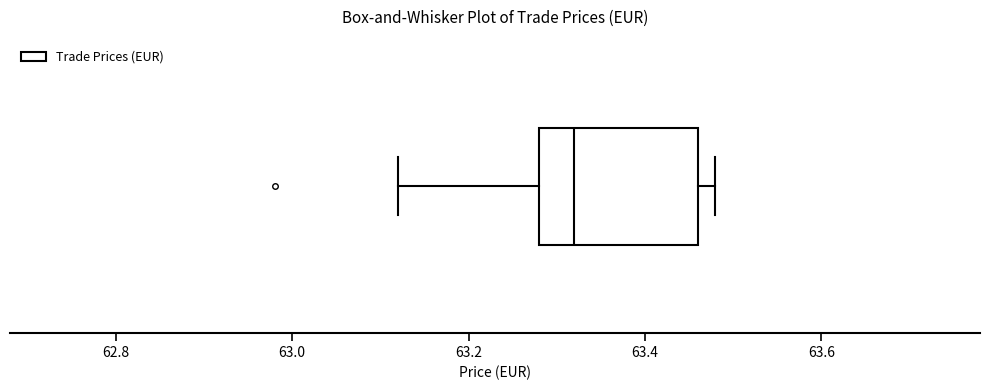

Read this box plot against the x-axis: the position of the median line, the range covered by the box, and the ends of both whiskers. The values are not printed on the chart, so give them approximately, as read against the axis.

median 63.32, box 63.28 to 63.46, whiskers 63.12 to 63.48